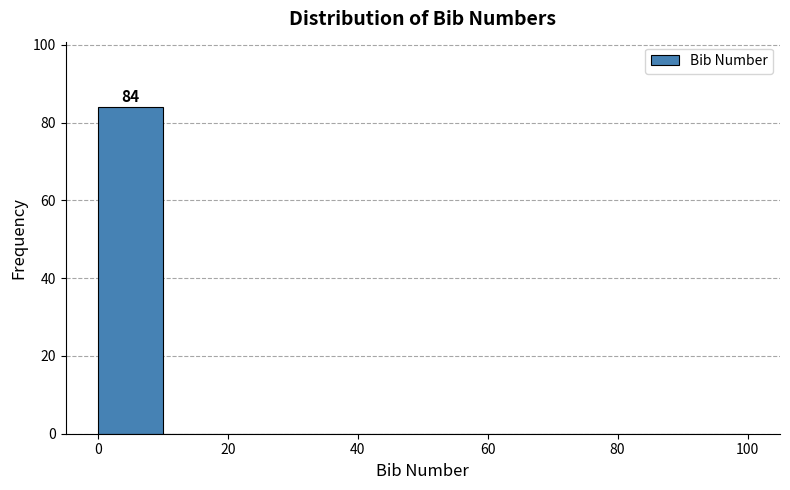

Which range on the x-axis has the tallest bar?

0 to 10